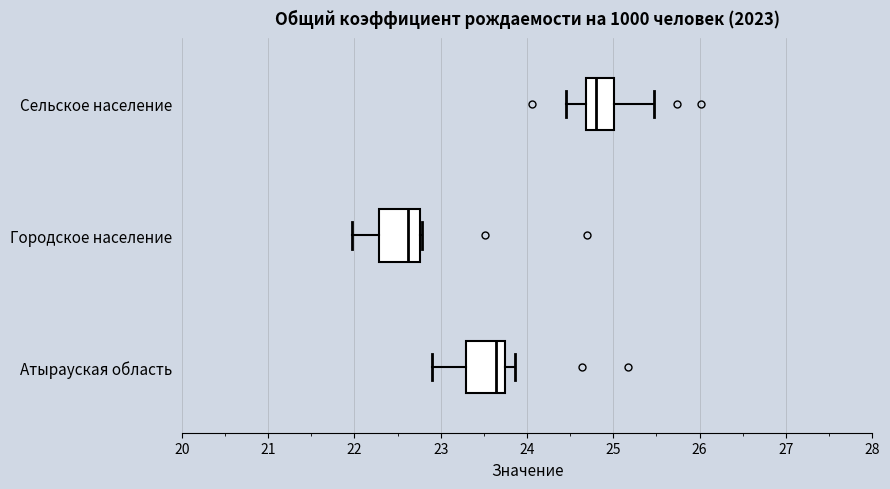

Reading bottom to top, read every box against the x-axis: the position of its median line, the range the box covers, and the ends of its whiskers. The values are not printed on the chart, so give them approximately, as read against the axis.

Атырауская область: median 23.6, box 23.3 to 23.7, whiskers 22.9 to 23.9
Городское население: median 22.6, box 22.3 to 22.8, whiskers 22.0 to 22.8
Сельское население: median 24.8, box 24.7 to 25.0, whiskers 24.5 to 25.5